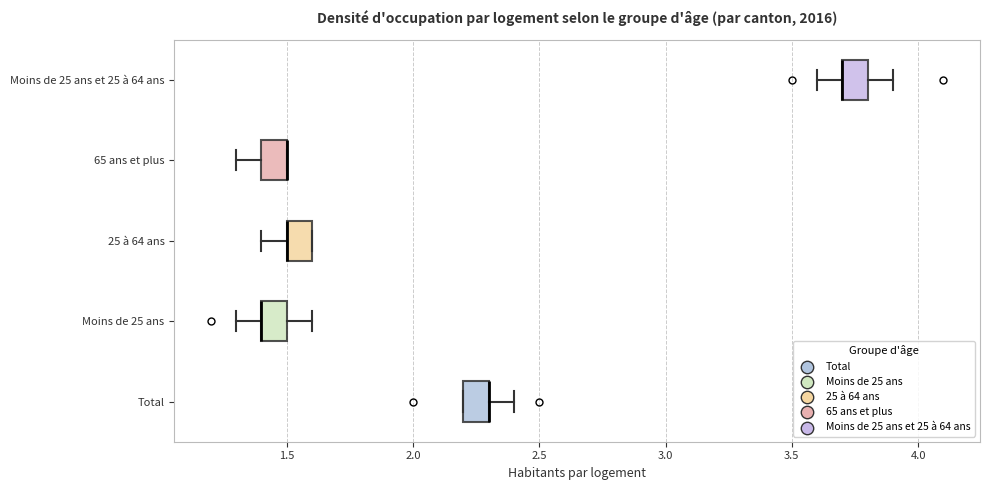

Where is the left edge of the box for Moins de 25 ans on the x-axis? The values are not printed on the chart, so give them approximately, as read against the axis.

1.4